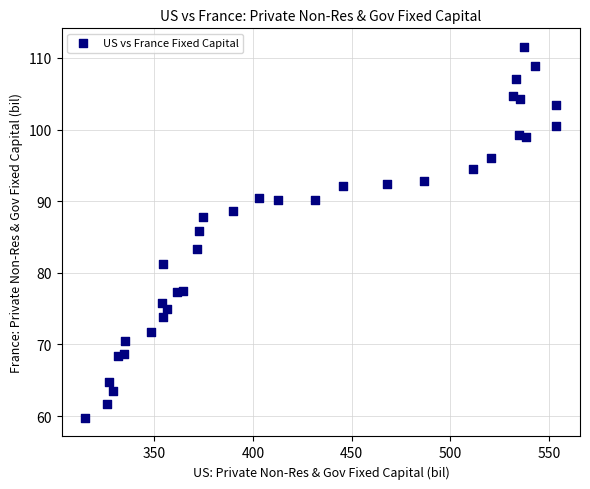

What is the range of Y values (max minus min)?

51.8